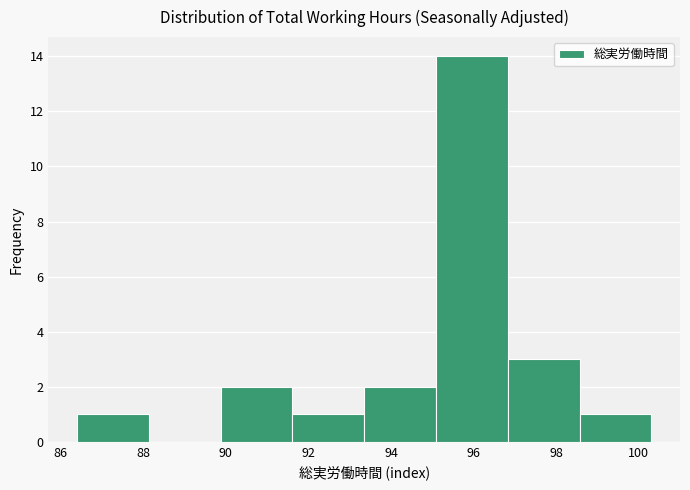

Reading left to right, transcribe this chart: for each bar, give the range it covers on the x-axis and its height. Neither the bar edges nor the heights are printed on the chart, so give them approximately, as read against the axes.

86.4 to 88.2: 1
88.2 to 89.8: 0
89.8 to 91.6: 2
91.6 to 93.4: 1
93.4 to 95.0: 2
95.0 to 96.8: 14
96.8 to 98.6: 3
98.6 to 100.4: 1